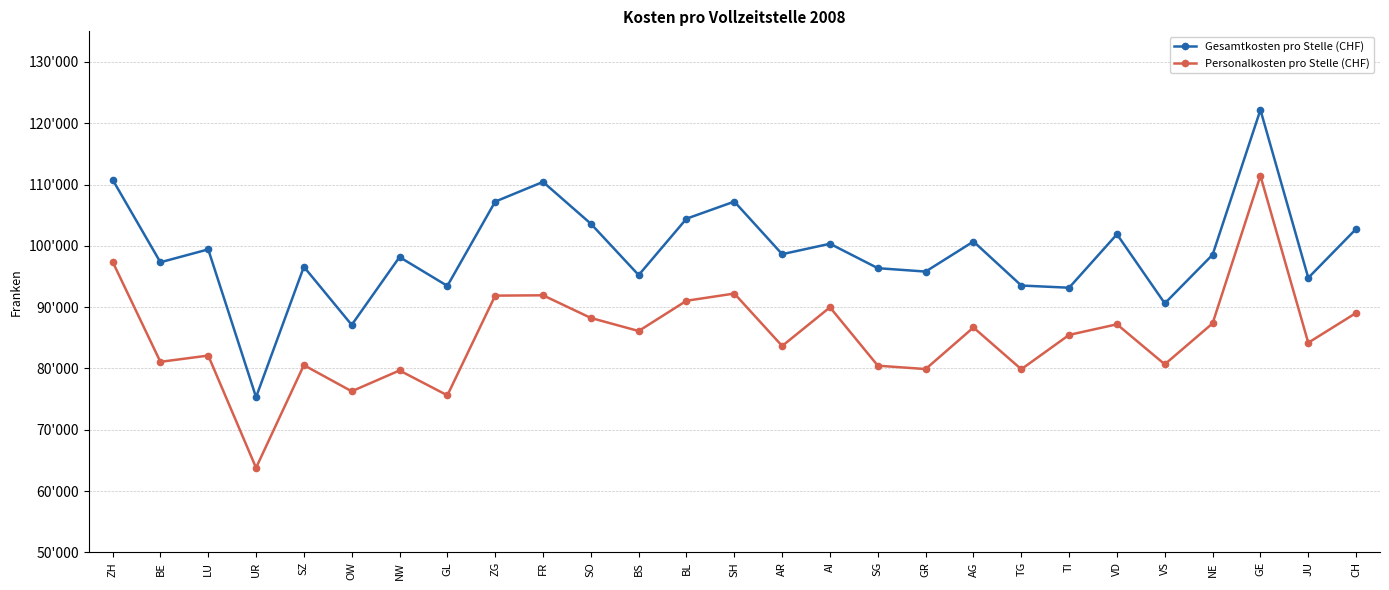

What is the difference between the maximum and minimum values in the Personalkosten pro Stelle (CHF) series?

47644